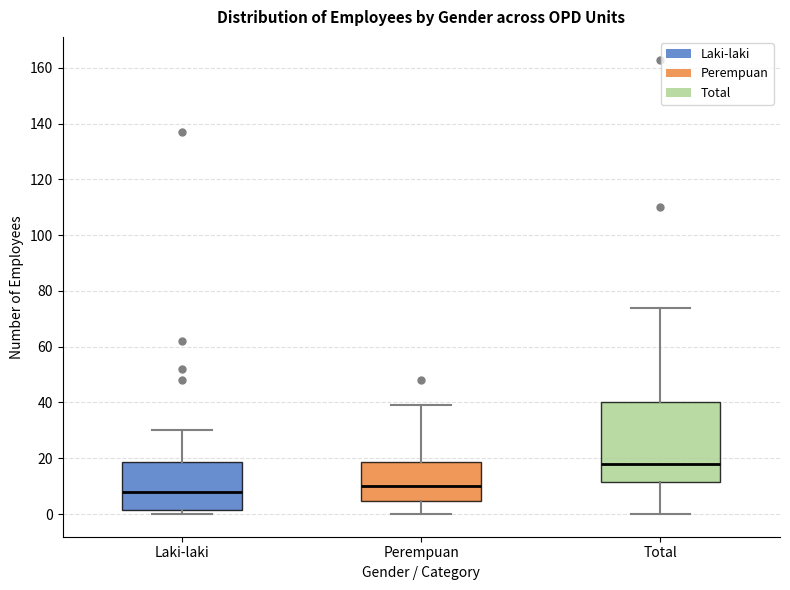

Where is the upper edge of the box for Total on the y-axis? The values are not printed on the chart, so give them approximately, as read against the axis.

40